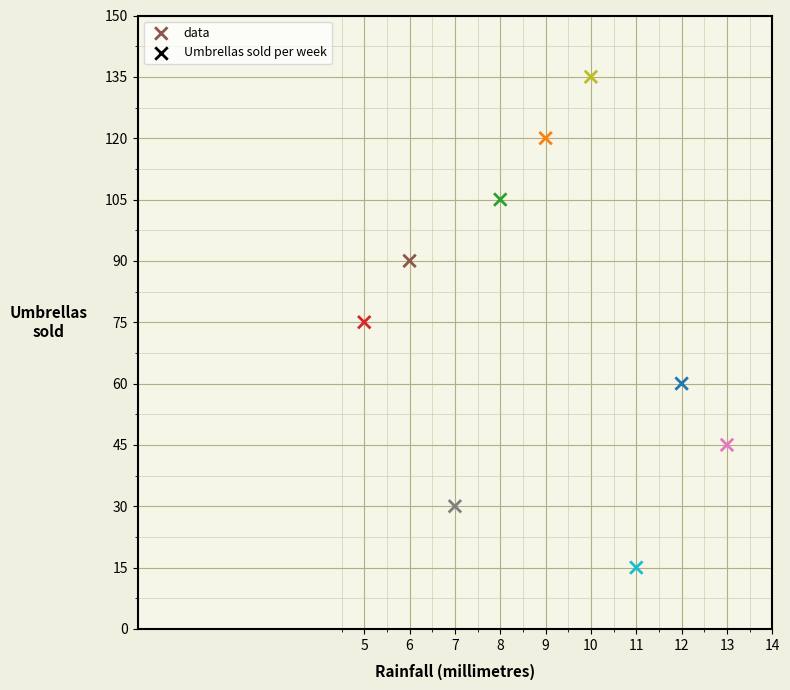

What is the range of Y values (max minus min)?

120